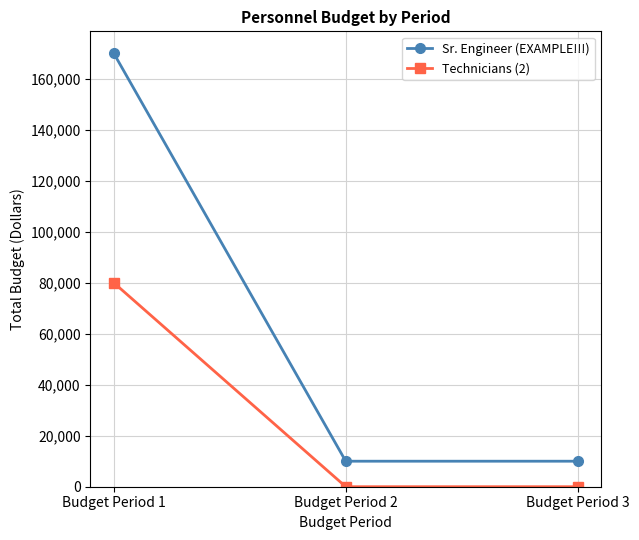

Rank the series by their average value, from lowest to highest.

Technicians (2), Sr. Engineer (EXAMPLE!!!)